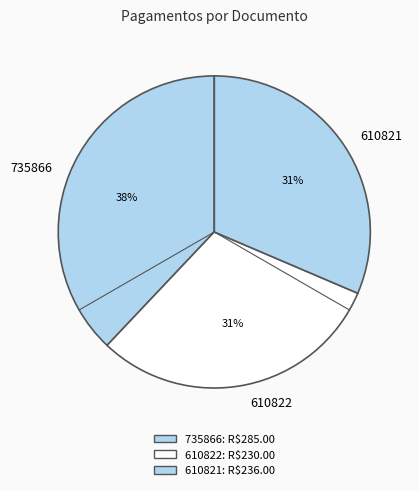

What is the ratio of the value at 610822 to the value at 735866?

0.8